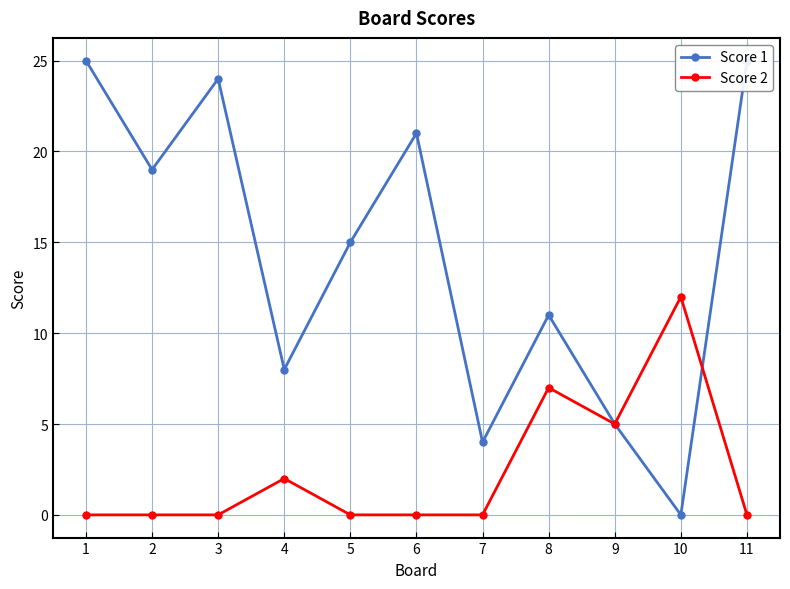

What is the total value across all series at 4?

10